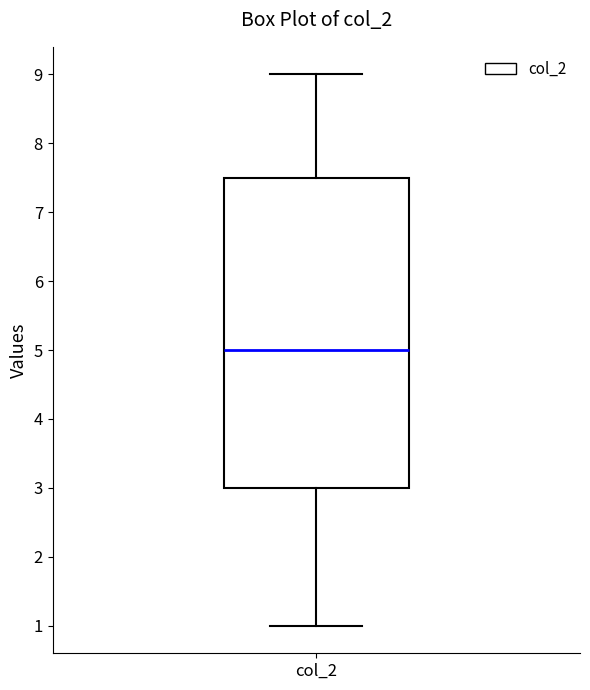

Where is the lower edge of the box for col_2 on the y-axis? The values are not printed on the chart, so give them approximately, as read against the axis.

3.0